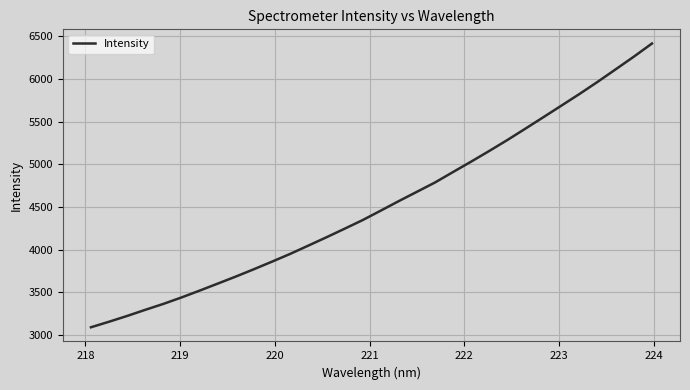

What is the difference between the maximum and minimum values?

3329.2